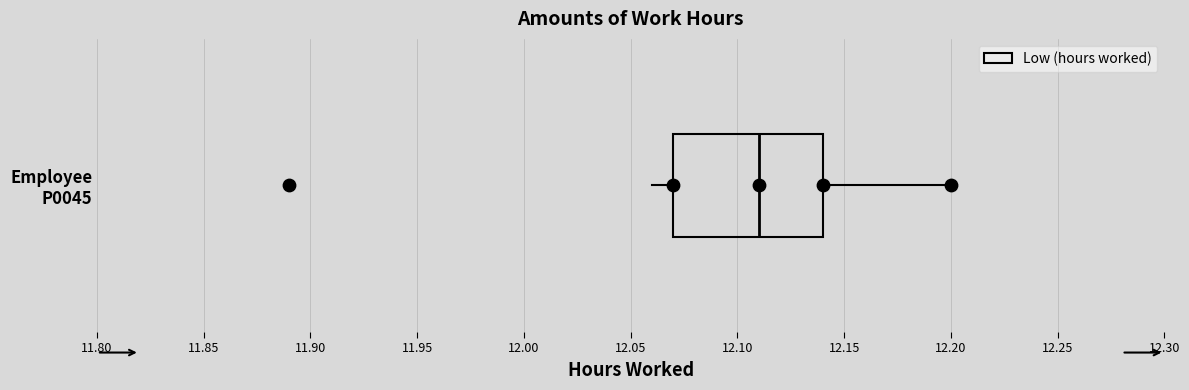

Read this box plot against the x-axis: the position of the median line, the range covered by the box, and the ends of both whiskers. The values are not printed on the chart, so give them approximately, as read against the axis.

median 12.11, box 12.07 to 12.14, whiskers 12.06 to 12.20